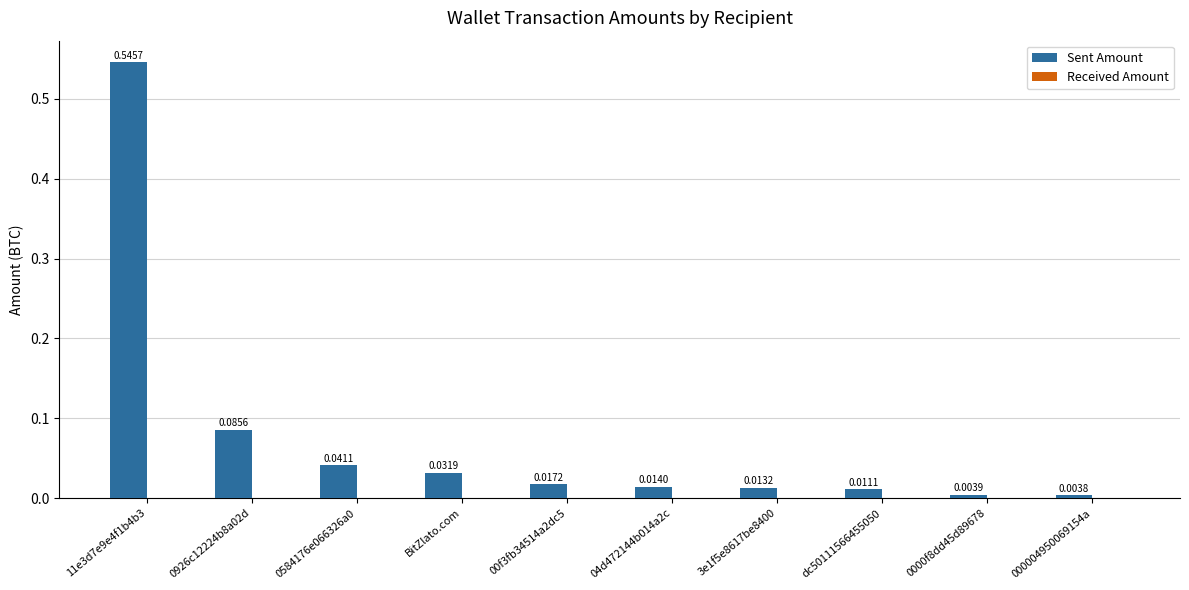

What is the sum of all values?

0.8